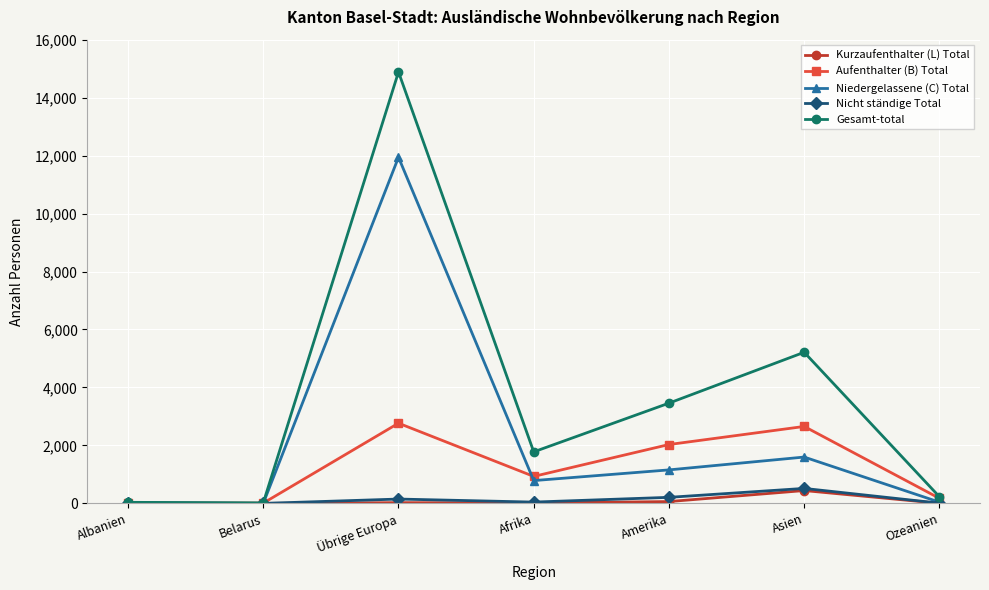

What are all the series names shown in the legend?

Kurzaufenthalter (L) Total, Aufenthalter (B) Total, Niedergelassene (C) Total, Nicht ständige Total, Gesamt-total